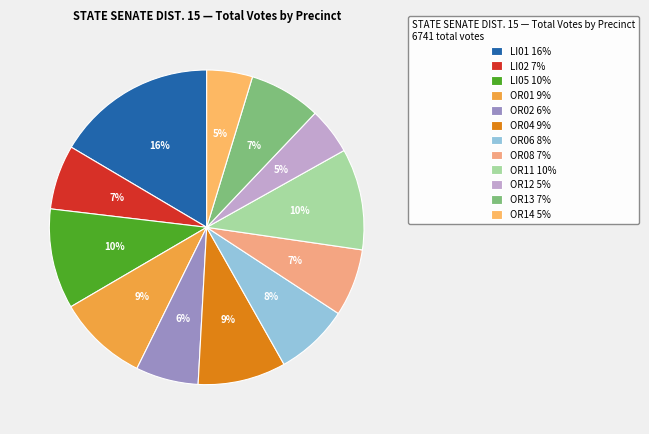

The LI01 slice represents 10% of the pie. True or false?

False